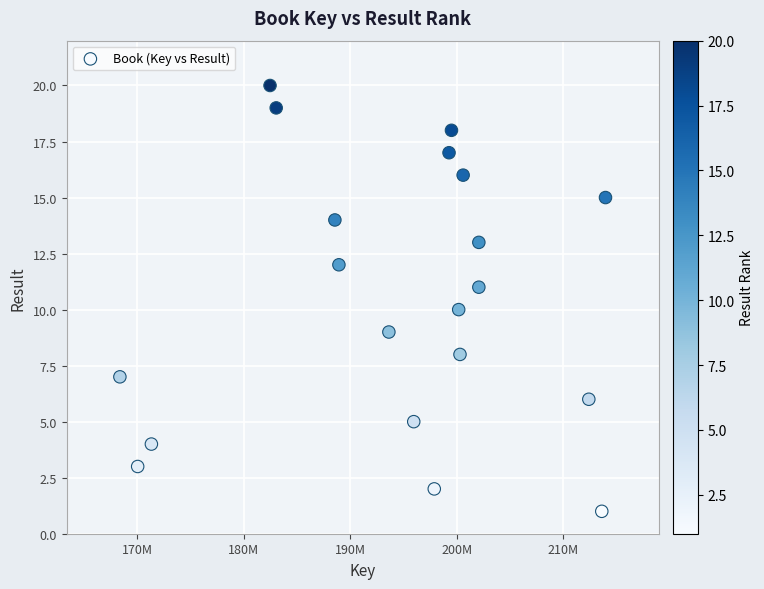

What is the range of X values (max minus min)?

45607683